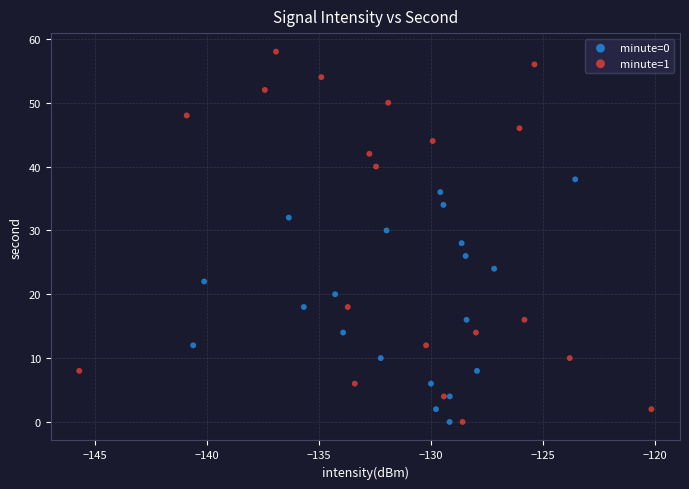

Which series contains the highest Y value?

minute=1